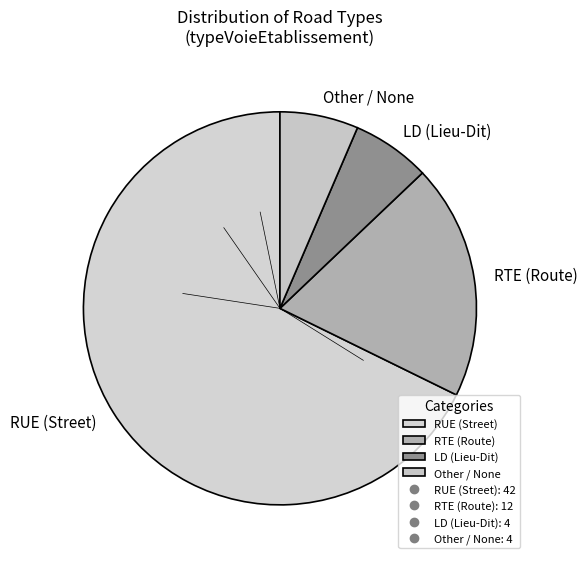

Does LD (Lieu-Dit) represent more than half of the total?

No